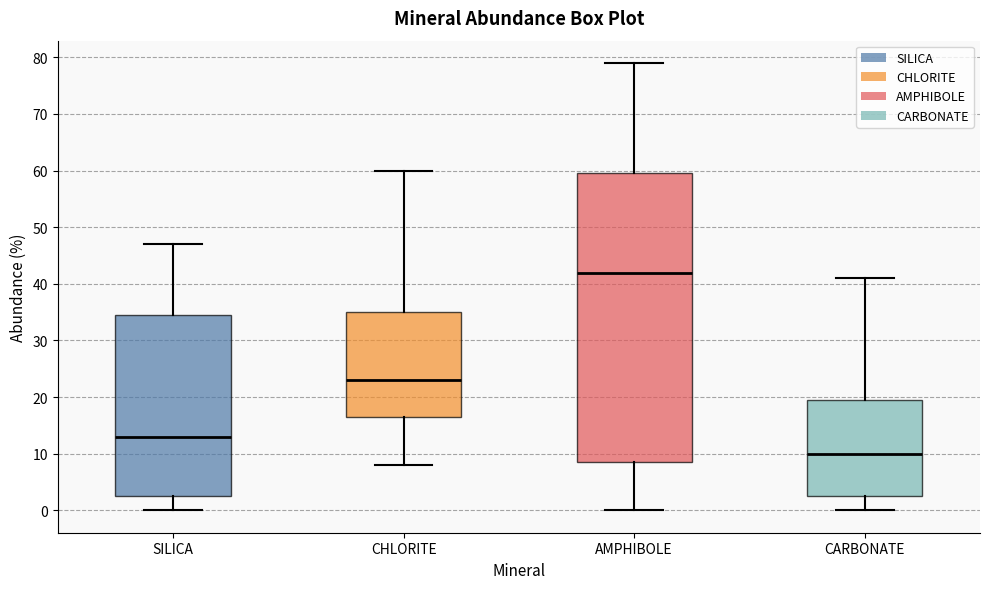

Reading left to right, transcribe this box plot: for each box, give where its median line is, the range the box spans, and where its two whiskers end, as read against the y-axis. The values are not printed on the chart, so give them approximately, as read against the axis.

SILICA: median 13, box 3 to 35, whiskers 0 to 47
CHLORITE: median 23, box 17 to 35, whiskers 8 to 60
AMPHIBOLE: median 42, box 9 to 60, whiskers 0 to 79
CARBONATE: median 10, box 3 to 20, whiskers 0 to 41